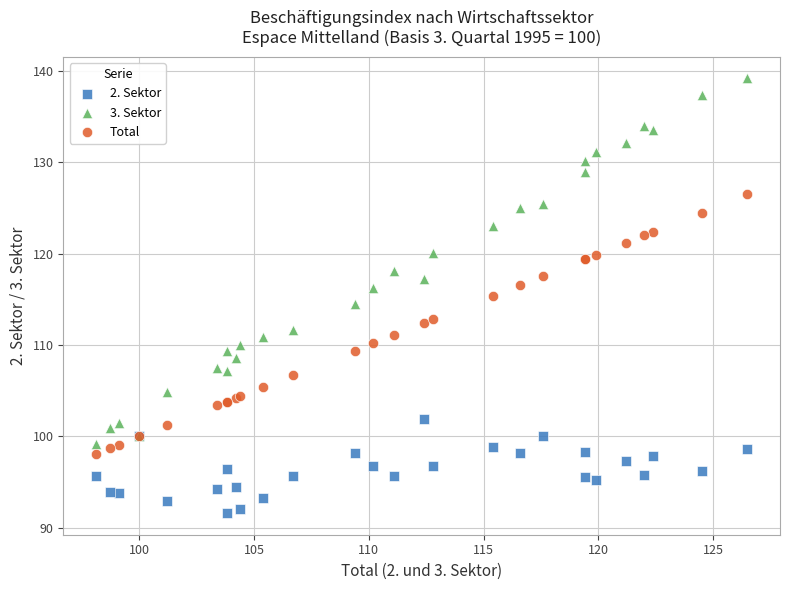

What are all the series names shown in the legend?

2. Sektor, 3. Sektor, Total